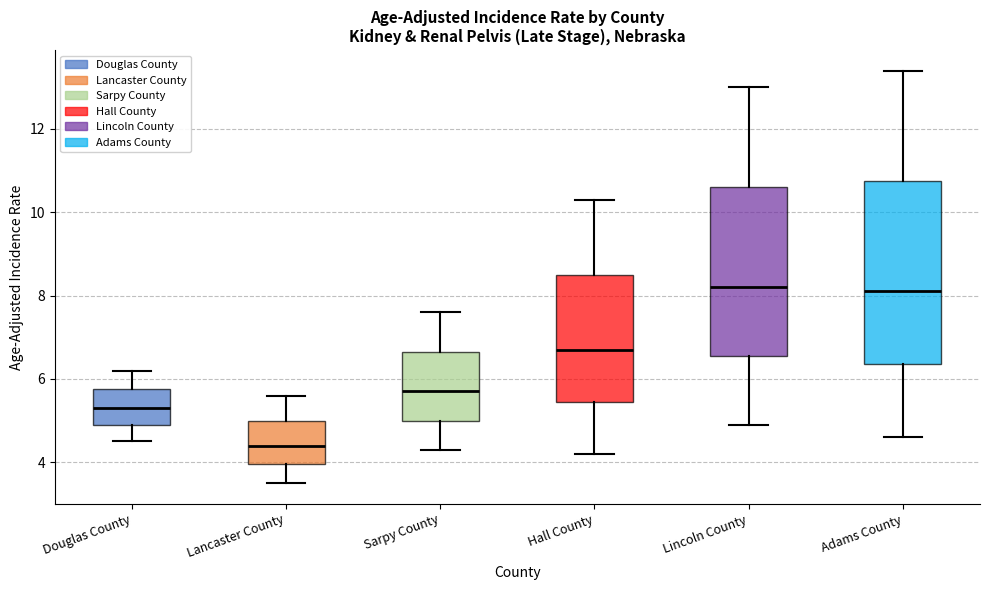

Reading left to right, read every box against the y-axis: the position of its median line, the range the box covers, and the ends of its whiskers. The values are not printed on the chart, so give them approximately, as read against the axis.

Douglas County: median 5.4, box 5.0 to 5.8, whiskers 4.6 to 6.2
Lancaster County: median 4.4, box 4.0 to 5.0, whiskers 3.6 to 5.6
Sarpy County: median 5.8, box 5.0 to 6.6, whiskers 4.4 to 7.6
Hall County: median 6.8, box 5.4 to 8.6, whiskers 4.2 to 10.4
Lincoln County: median 8.2, box 6.6 to 10.6, whiskers 5.0 to 13.0
Adams County: median 8.2, box 6.4 to 10.8, whiskers 4.6 to 13.4